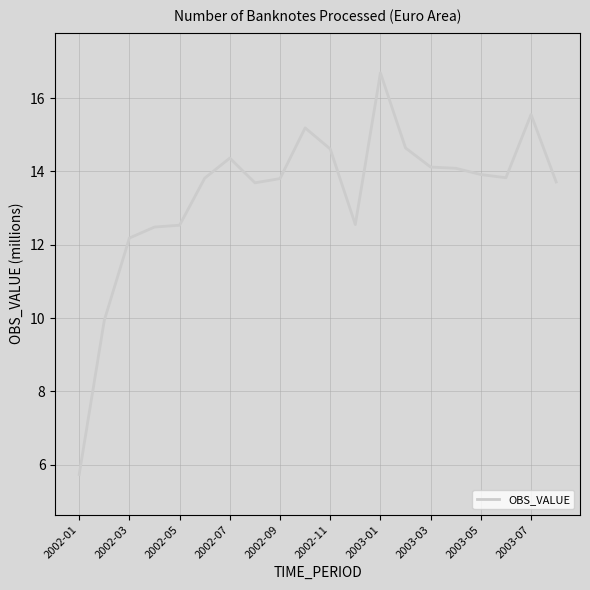

What is the difference between the maximum and minimum values?

11.0